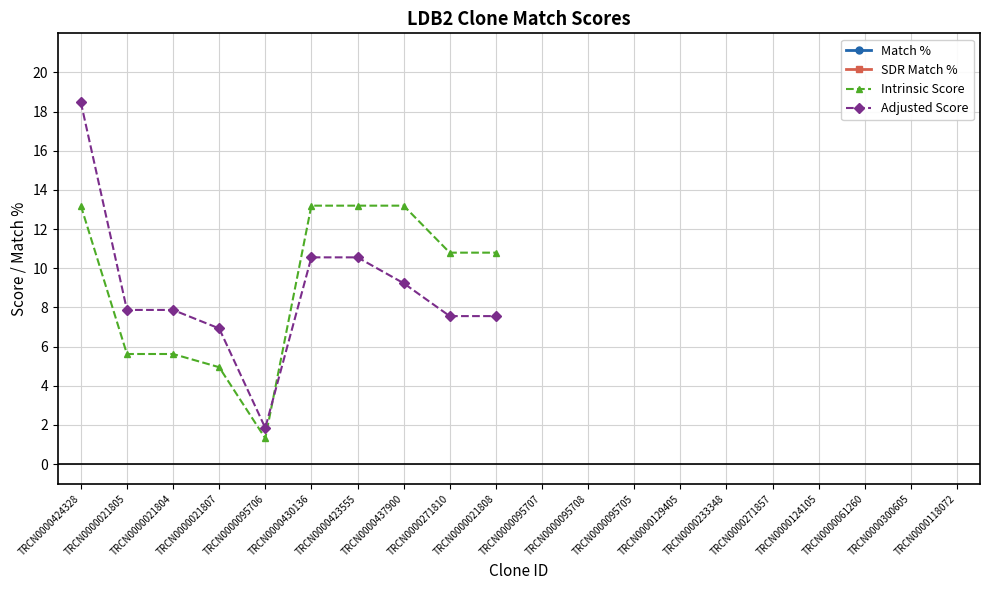

What is the difference between the maximum and minimum values in the Match % series?

15.0